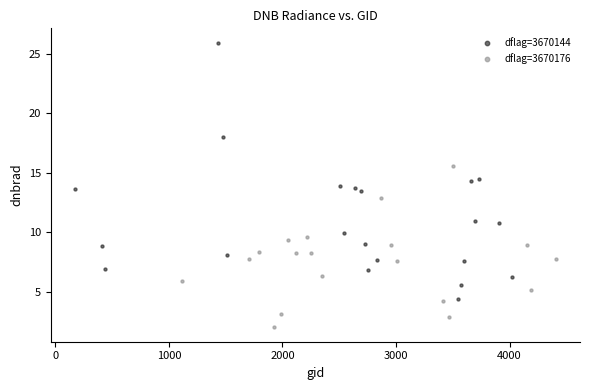

Which series contains the highest Y value?

dflag=3670144